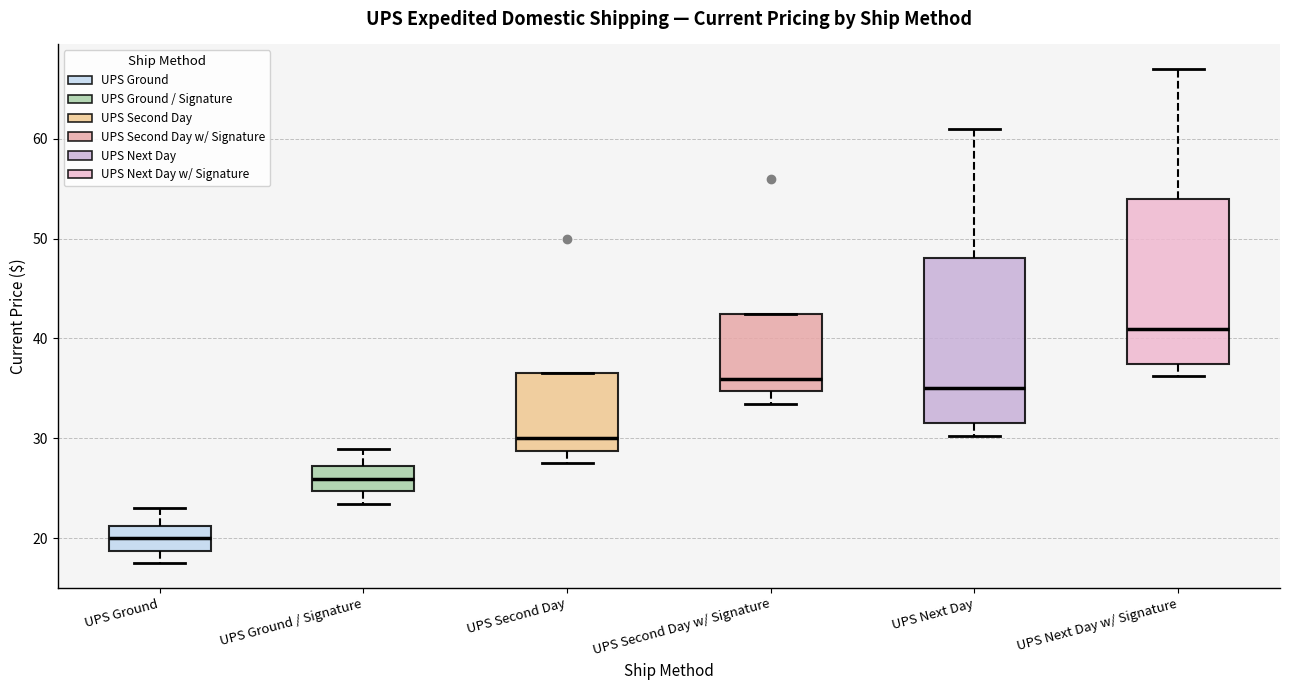

Reading left to right, transcribe this box plot: for each box, give where its median line is, the range the box spans, and where its two whiskers end, as read against the y-axis. The values are not printed on the chart, so give them approximately, as read against the axis.

UPS Ground: median 20, box 19 to 21, whiskers 18 to 23
UPS Ground / Signature: median 26, box 25 to 27, whiskers 23 to 29
UPS Second Day: median 30, box 29 to 37, whiskers 28 to 37
UPS Second Day w/ Signature: median 36, box 35 to 42, whiskers 33 to 42
UPS Next Day: median 35, box 32 to 48, whiskers 30 to 61
UPS Next Day w/ Signature: median 41, box 37 to 54, whiskers 36 to 67